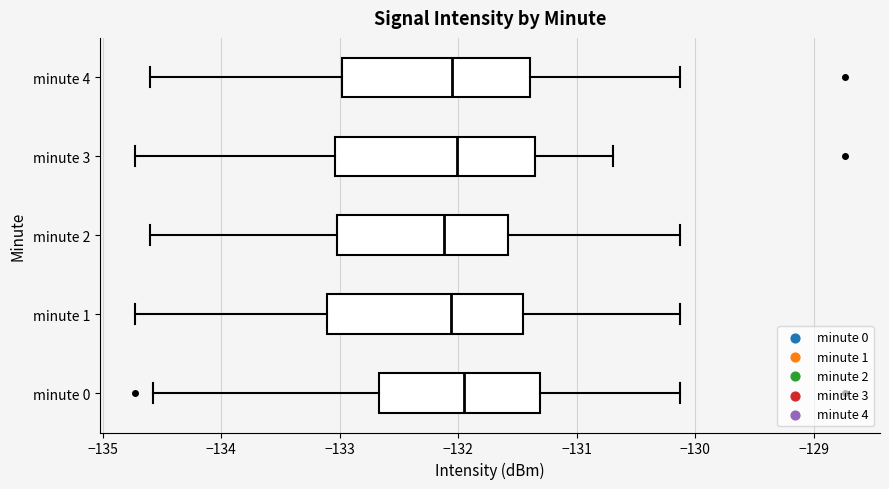

Reading bottom to top, transcribe this box plot: for each box, give where its median line is, the range the box spans, and where its two whiskers end, as read against the x-axis. The values are not printed on the chart, so give them approximately, as read against the axis.

minute 0: median -132.0, box -132.7 to -131.3, whiskers -134.6 to -130.1
minute 1: median -132.1, box -133.1 to -131.5, whiskers -134.7 to -130.1
minute 2: median -132.1, box -133.0 to -131.6, whiskers -134.6 to -130.1
minute 3: median -132.0, box -133.0 to -131.4, whiskers -134.7 to -130.7
minute 4: median -132.1, box -133.0 to -131.4, whiskers -134.6 to -130.1